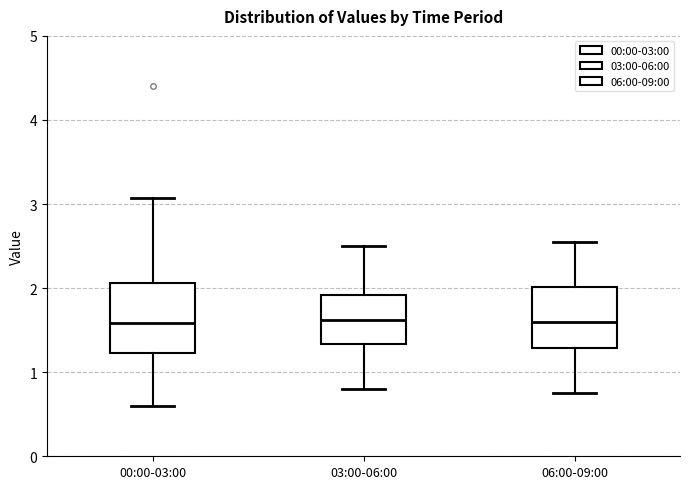

Where does the median line of the box for 06:00-09:00 sit on the y-axis? The values are not printed on the chart, so give them approximately, as read against the axis.

1.6